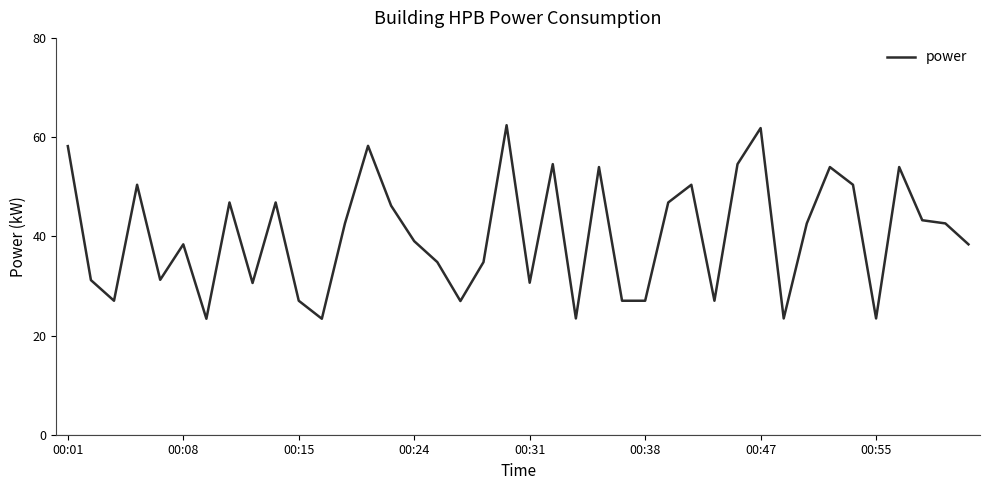

How many series are shown in this chart?

1